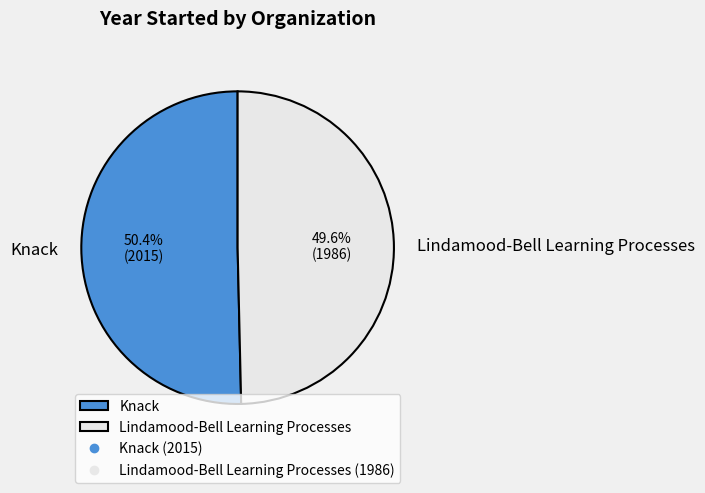

To the nearest percent, what is the average slice percentage?

50%